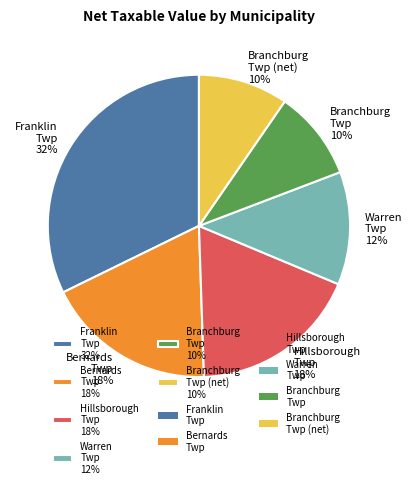

To the nearest percent, what portion does Branchburg Twp 10% represent?

10%